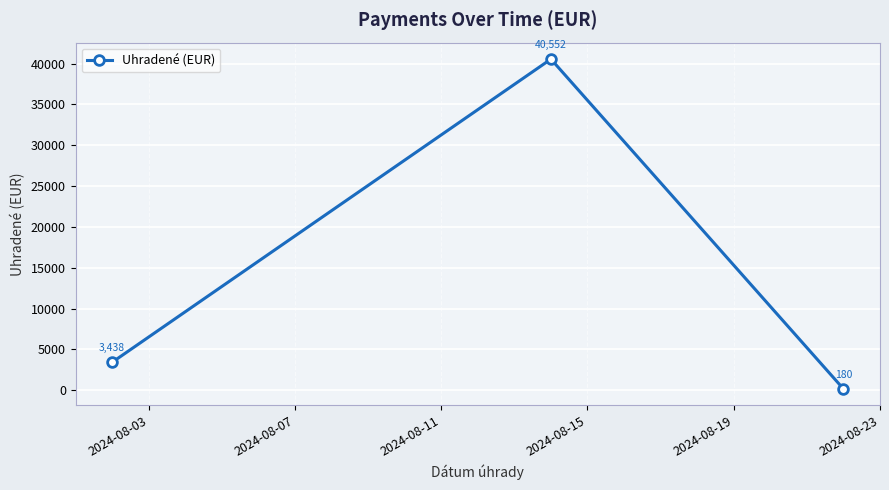

What is the value of the 2nd point from the left?

40552.1